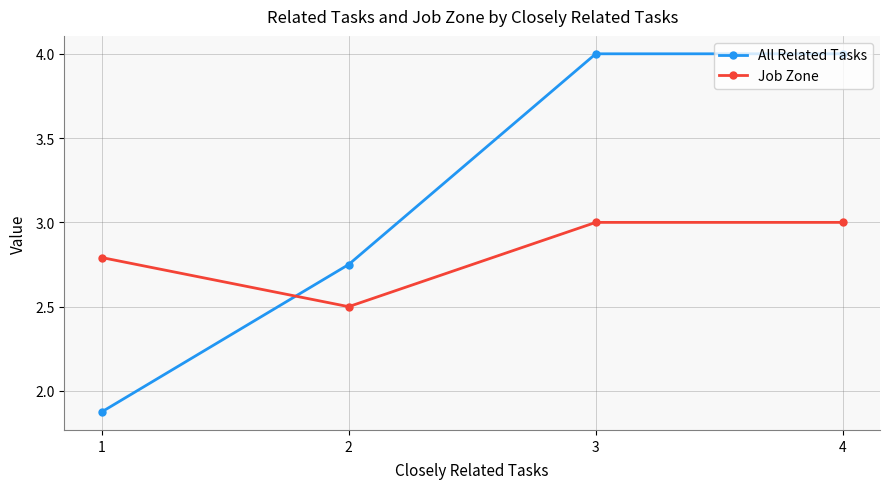

How many data points does each series have?

4